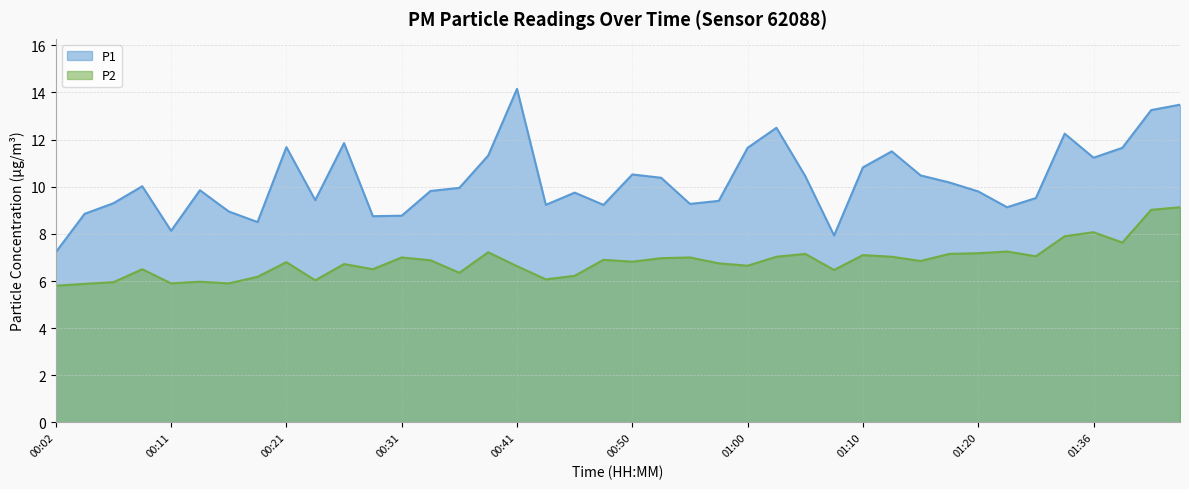

Which series has the widest spread of values?

P1